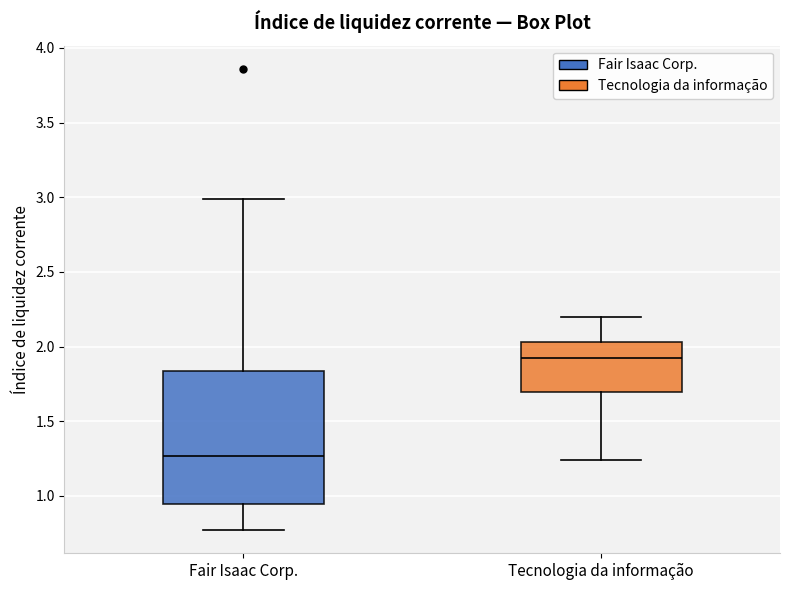

Which box has the lowest median line?

Fair Isaac Corp.